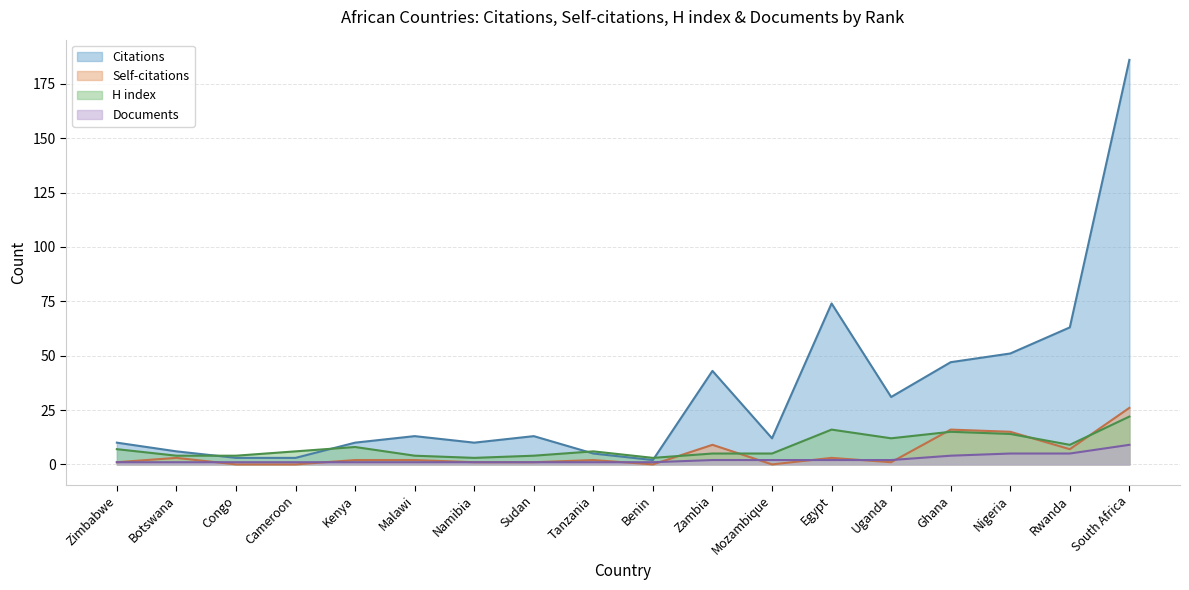

True or false: Self-citations has a value of 0 at Cameroon.

True